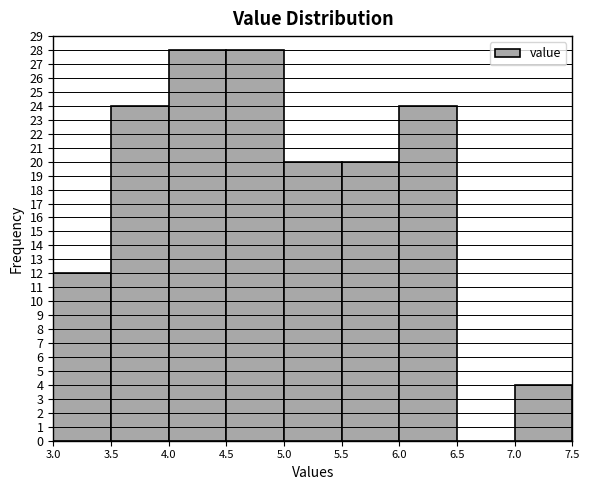

What is the height of the bar covering 4.0 to 4.5 on the x-axis? The values are not printed on the chart, so give them approximately, as read against the axis.

28